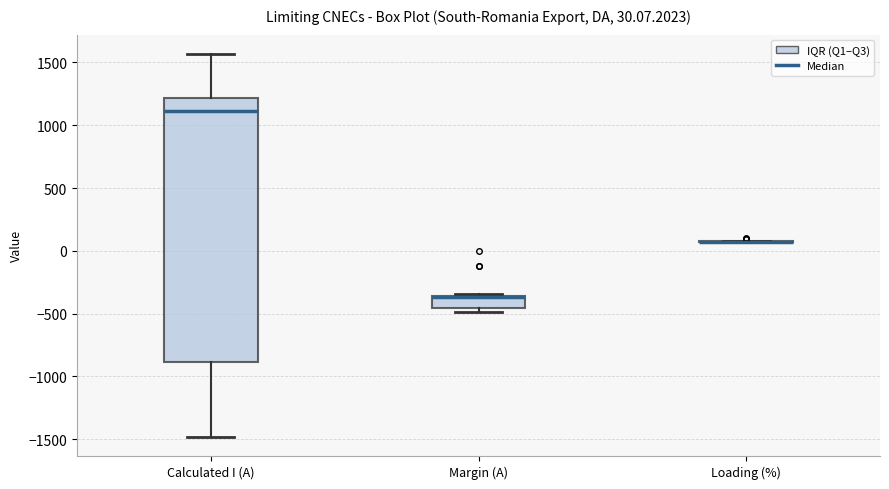

Which box is the tallest, from its lower edge to its upper edge?

Calculated I (A)